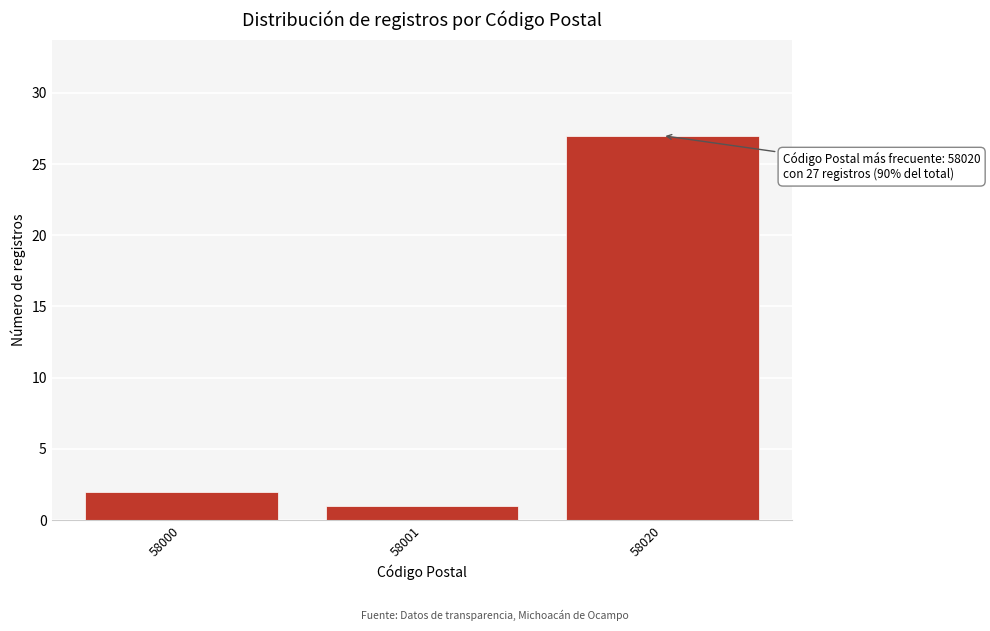

Reading left to right, list all the values displayed in this chart.

2	1	27